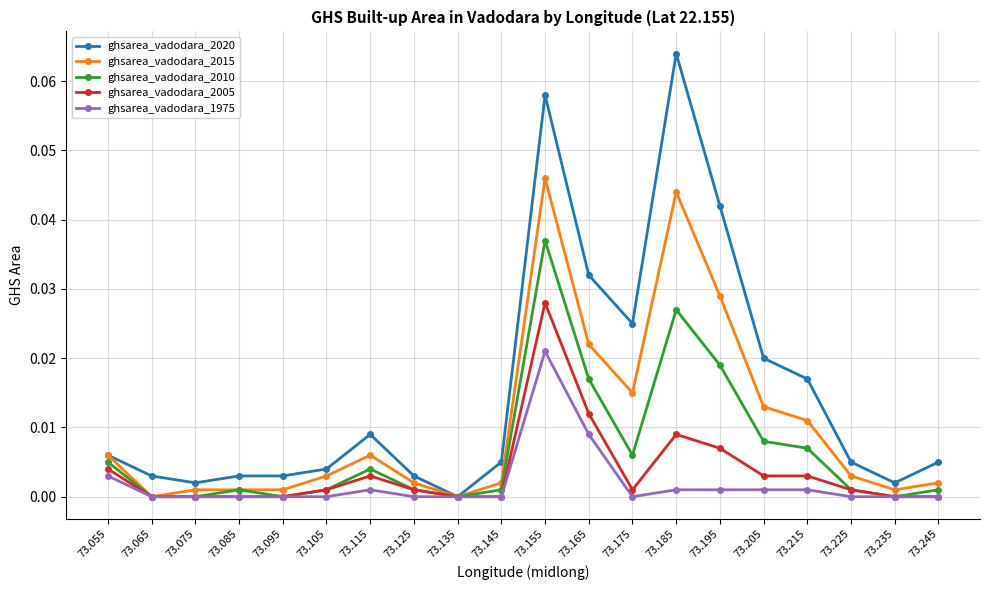

Which series has the largest total across all categories?

ghsarea_vadodara_2020